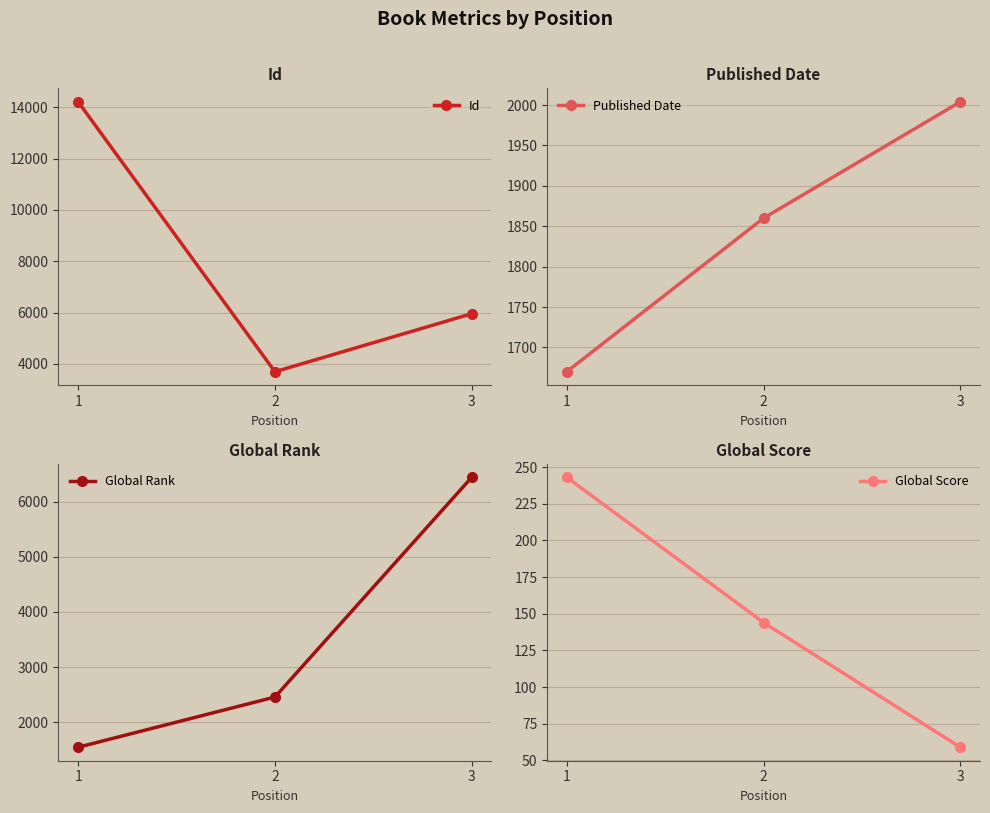

Is the value of Global Rank at 2 greater than the value of Published Date at 2?

Yes